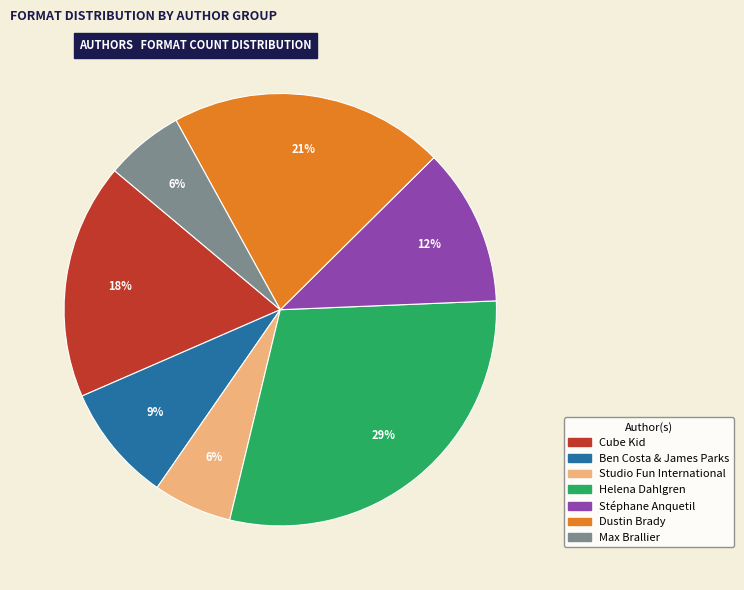

To the nearest percent, what is the average slice percentage?

14%